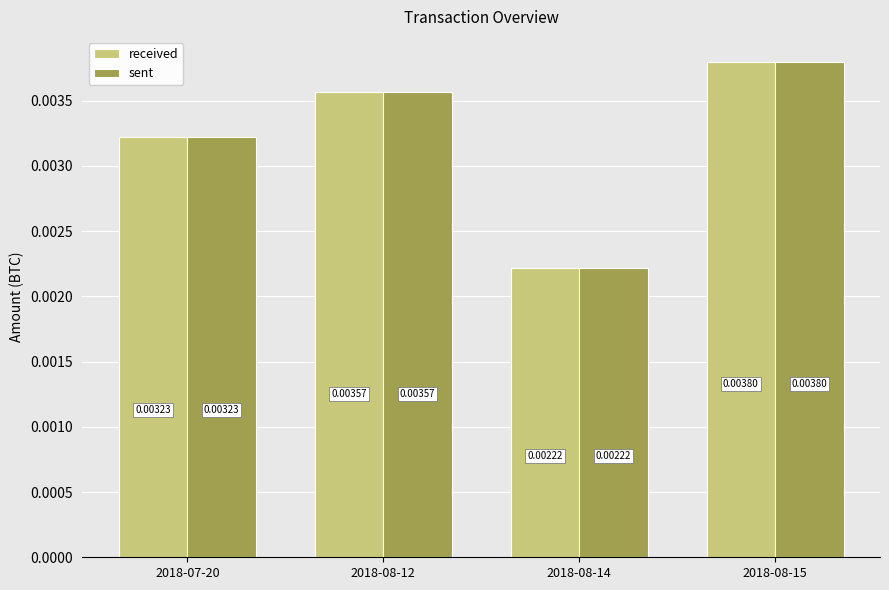

At which category is the sum across all series the highest?

2018-08-15